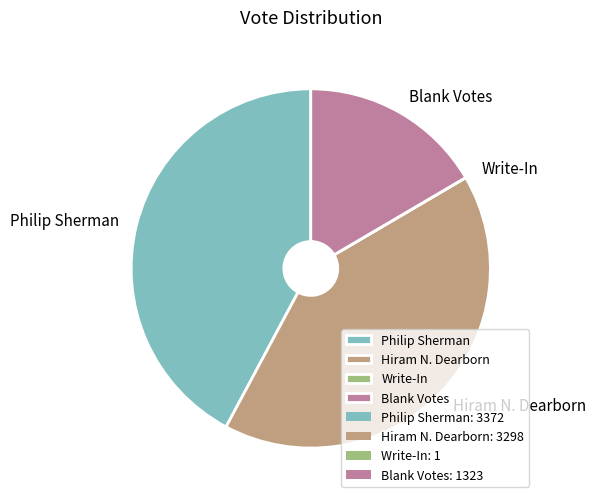

Combined, do Blank Votes and Philip Sherman account for over 50%?

Yes